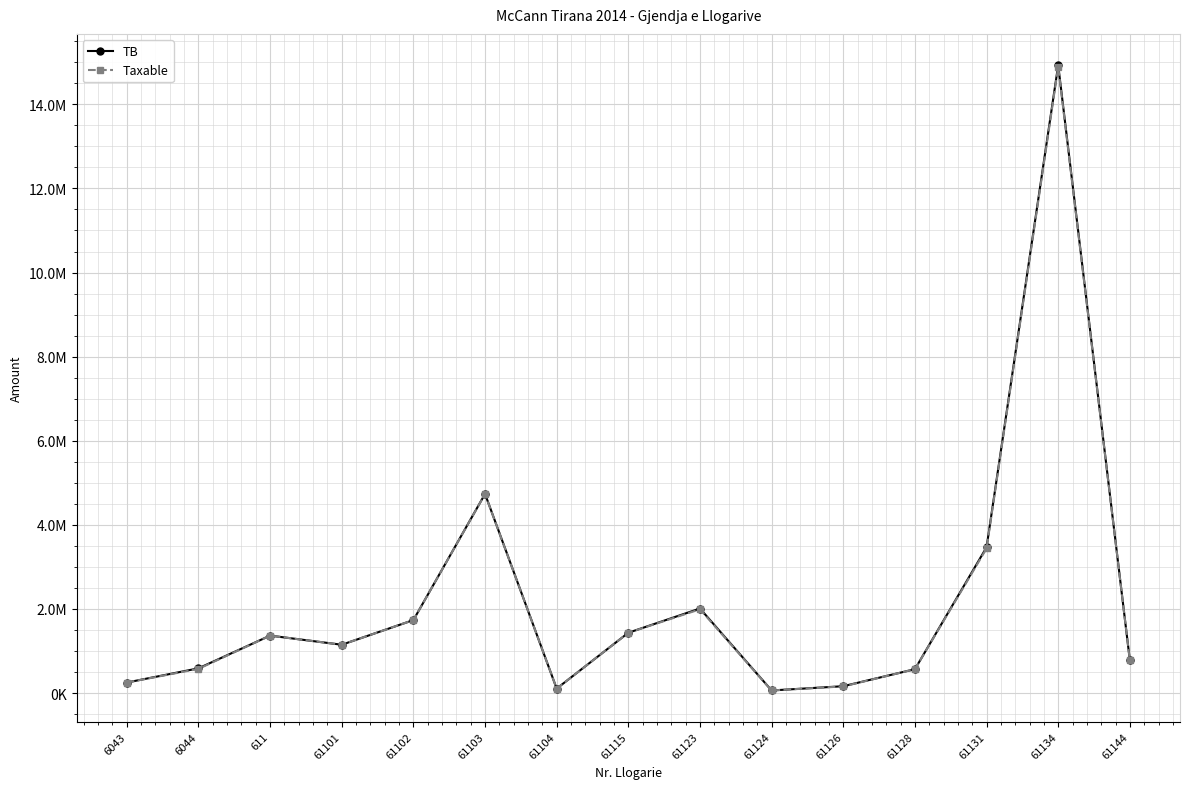

At which category is the sum across all series the highest?

61134